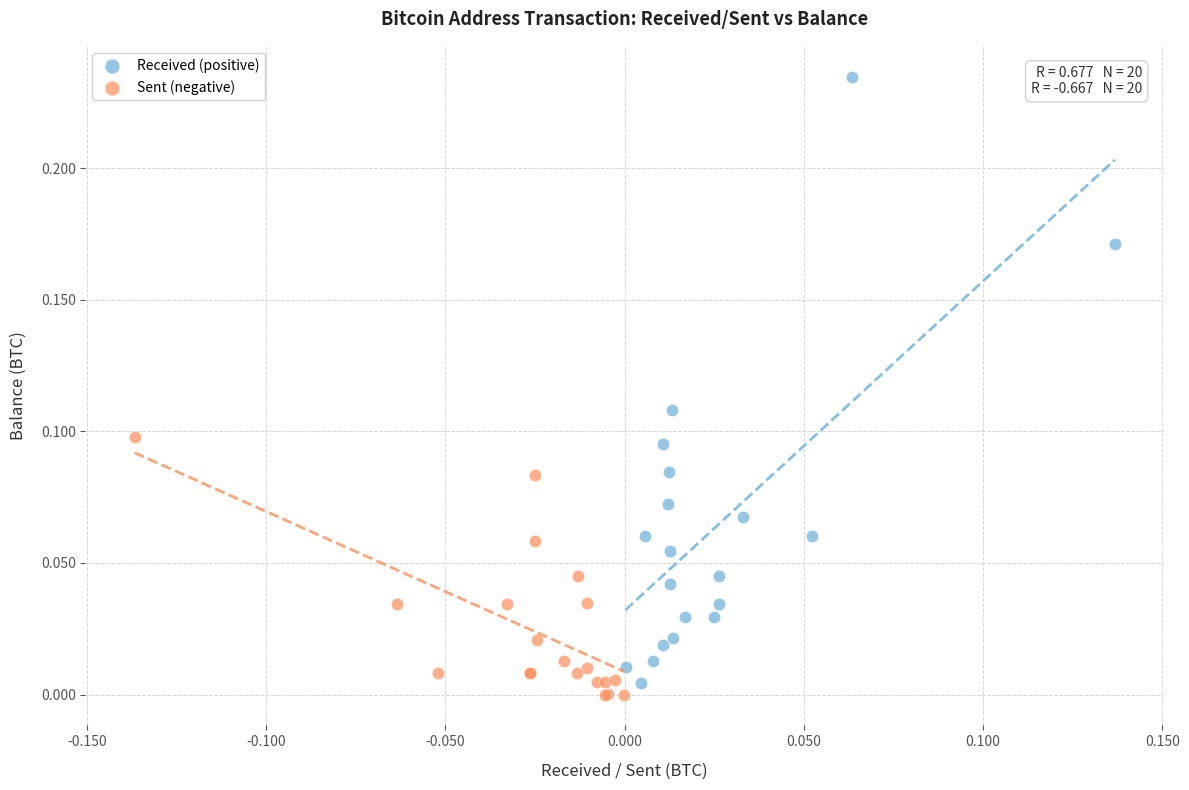

Which series reaches the maximum Y coordinate?

Received (positive)